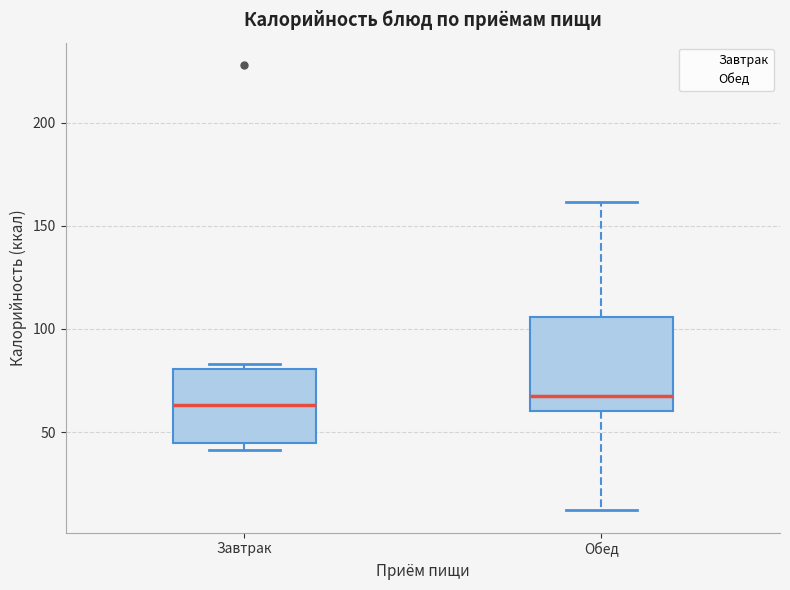

Reading left to right, transcribe this box plot: for each box, give where its median line is, the range the box spans, and where its two whiskers end, as read against the y-axis. The values are not printed on the chart, so give them approximately, as read against the axis.

Завтрак: median 65, box 45 to 80, whiskers 40 to 85
Обед: median 65, box 60 to 105, whiskers 10 to 160